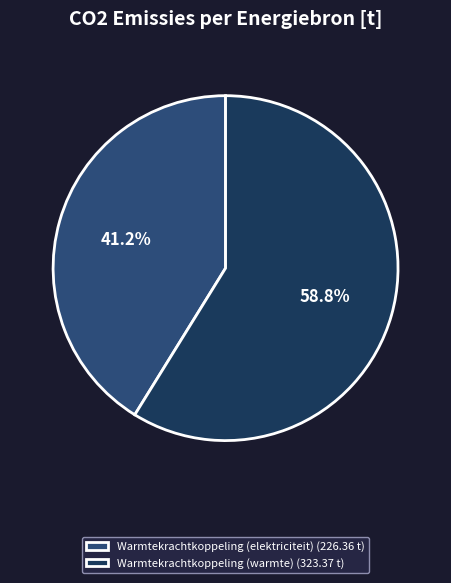

What is the majority slice?

Warmtekrachtkoppeling (warmte) (323.37 t)